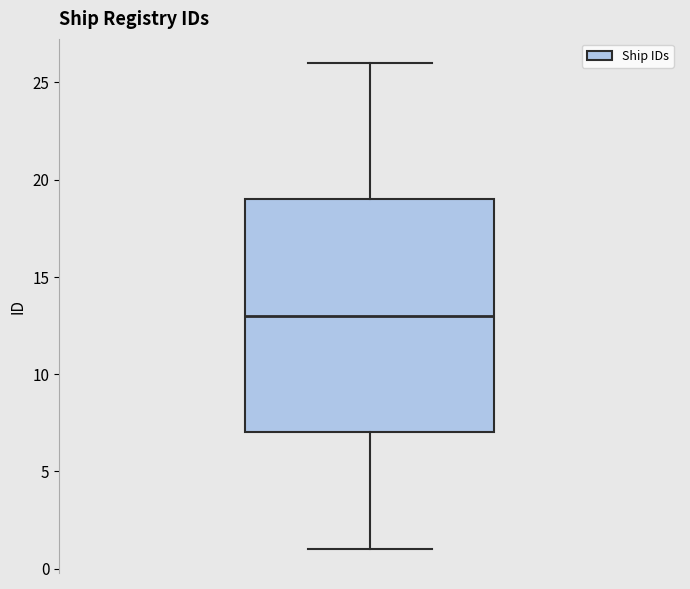

Transcribe this box plot: give where the median line is, the range the box spans, and where the two whiskers end, as read against the y-axis. The values are not printed on the chart, so give them approximately, as read against the axis.

median 13, box 7 to 19, whiskers 1 to 26